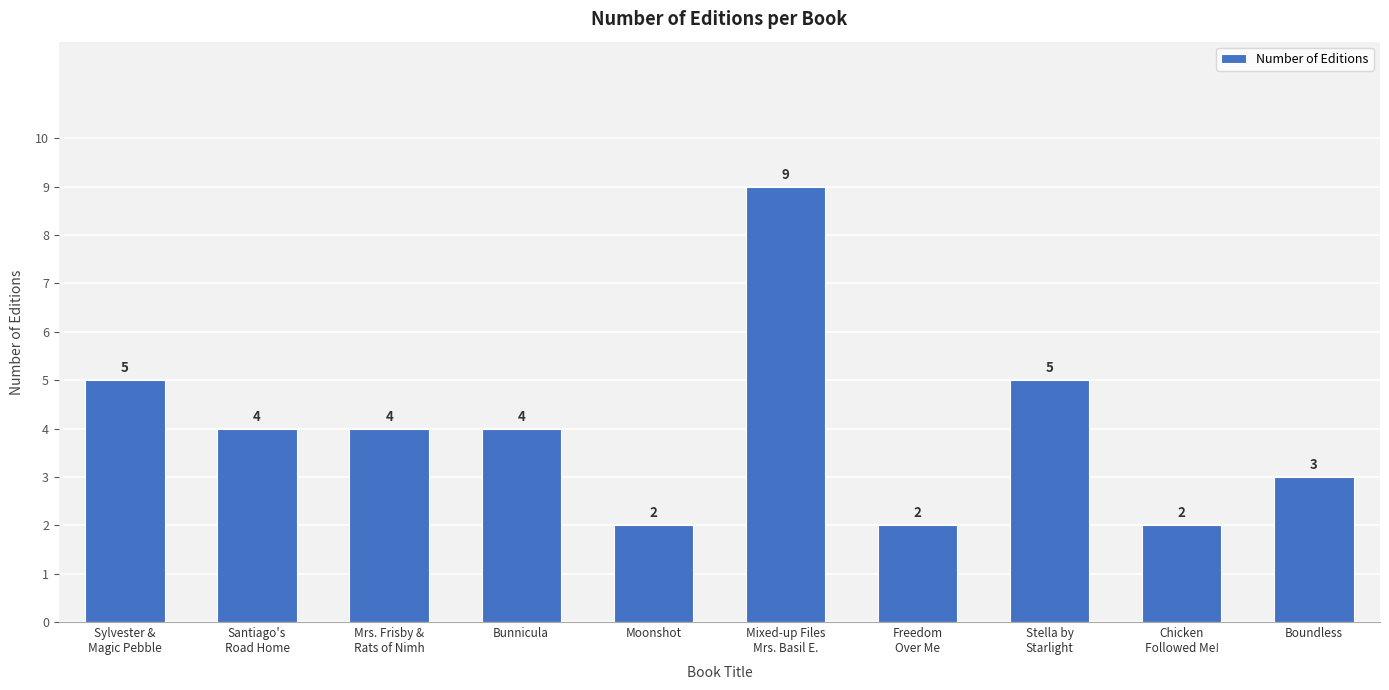

What is the difference between the values at Sylvester &
Magic Pebble and Boundless?

2